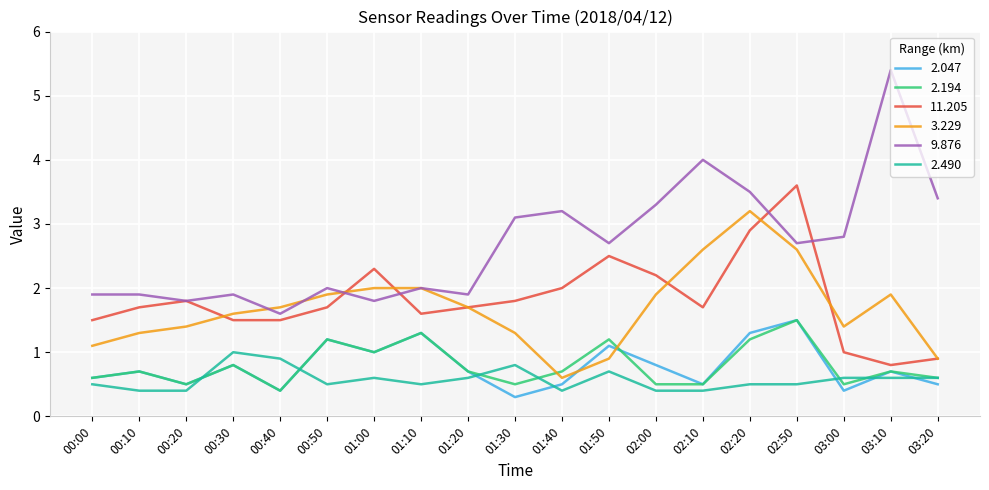

True or false: 11.205 and 2.194 intersect in this chart.

False